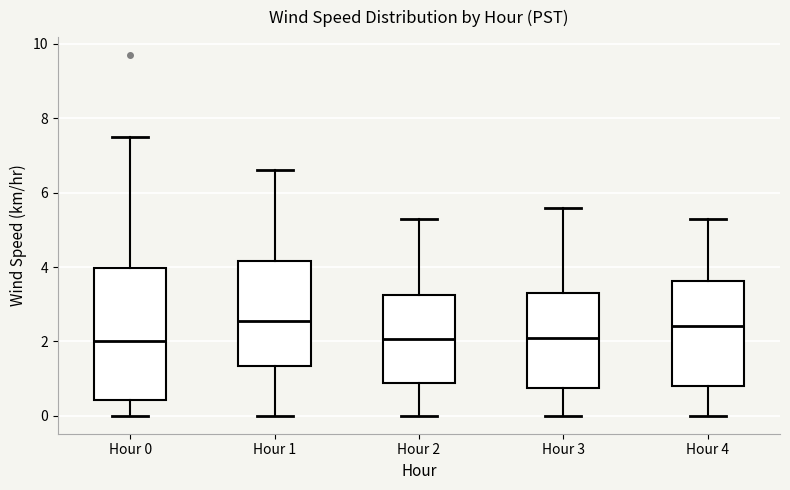

Comparing the boxes themselves (not the whiskers), which one is the tallest?

Hour 0